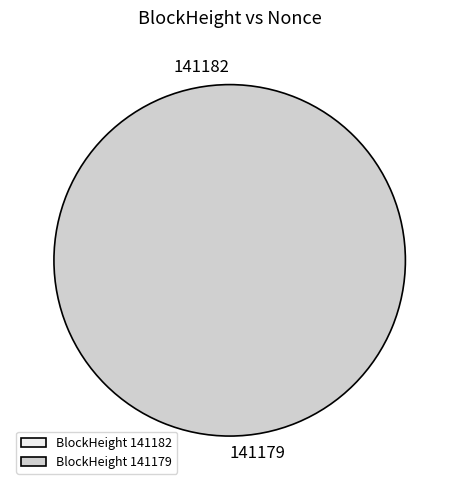

Count the number of slices in the pie.

2